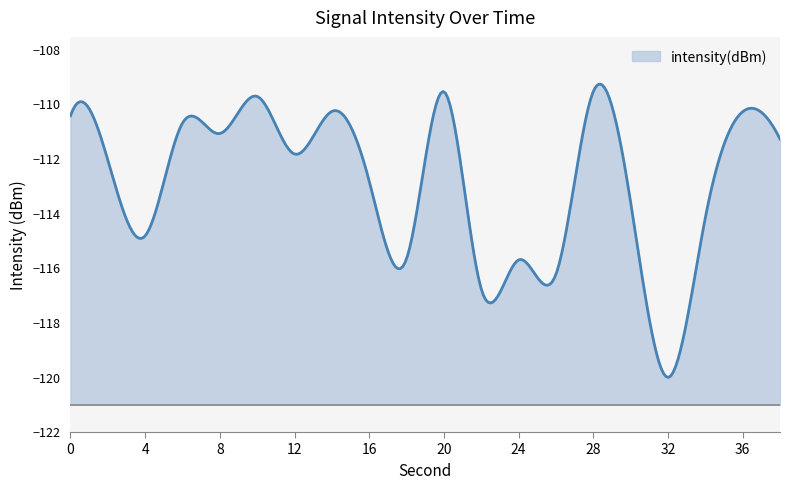

What is the difference between the values at 36 and 30?

3.3